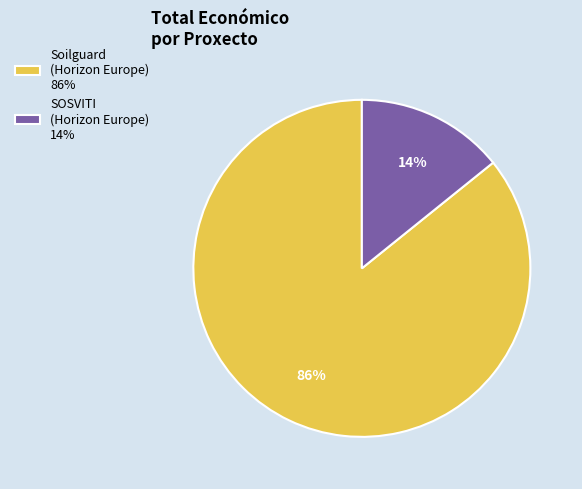

To the nearest percent, what is the average slice percentage?

50%